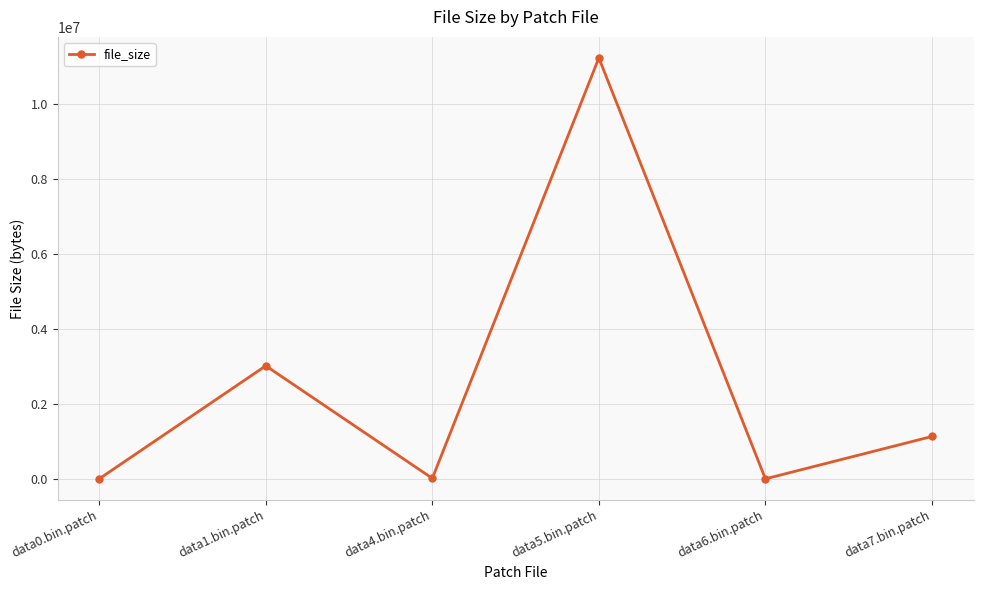

What is the greatest value displayed?

11219587